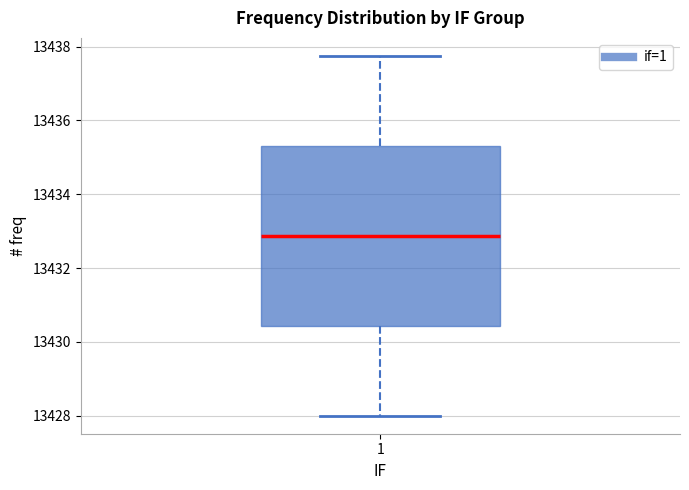

Transcribe this box plot: give where the median line is, the range the box spans, and where the two whiskers end, as read against the y-axis. The values are not printed on the chart, so give them approximately, as read against the axis.

median 13432.8, box 13430.4 to 13435.4, whiskers 13428.0 to 13437.8